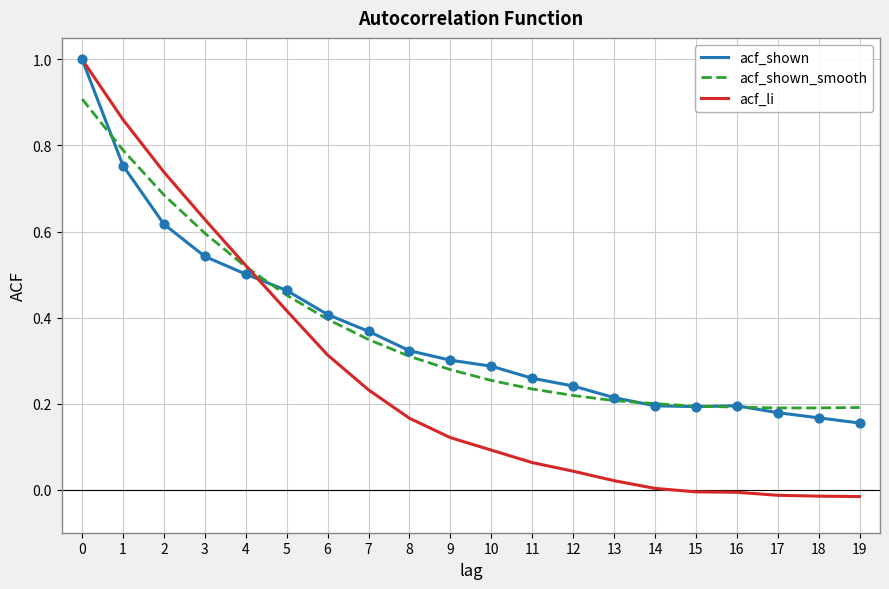

Which series has the widest spread of values?

acf_li